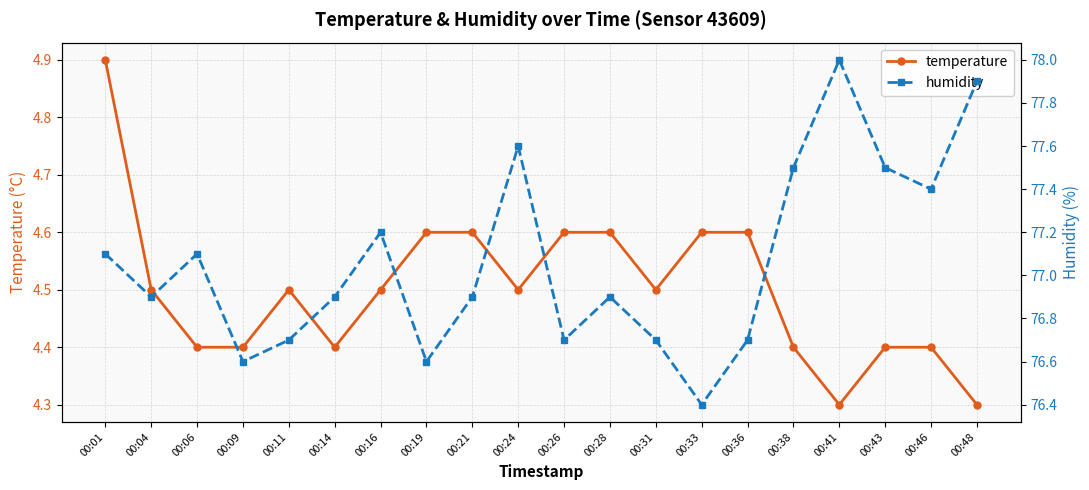

Does the chart display data point markers on the line(s)?

Yes